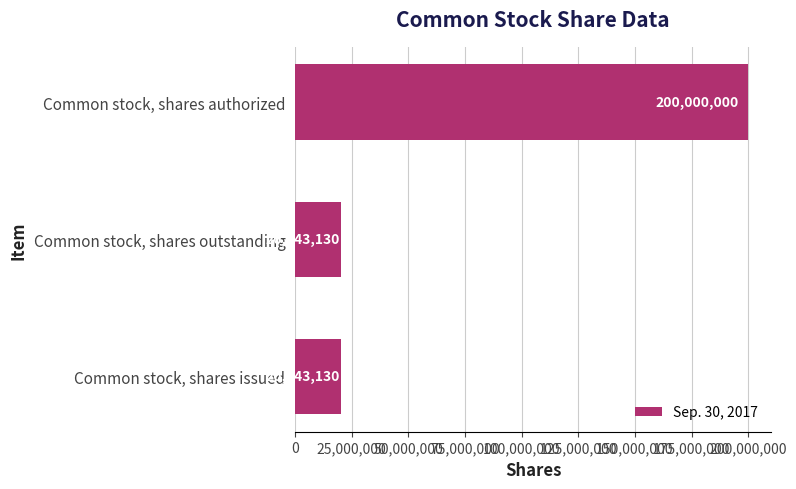

Reading bottom to top, transcribe all the data shown in this chart.

20143130	20143130	200000000